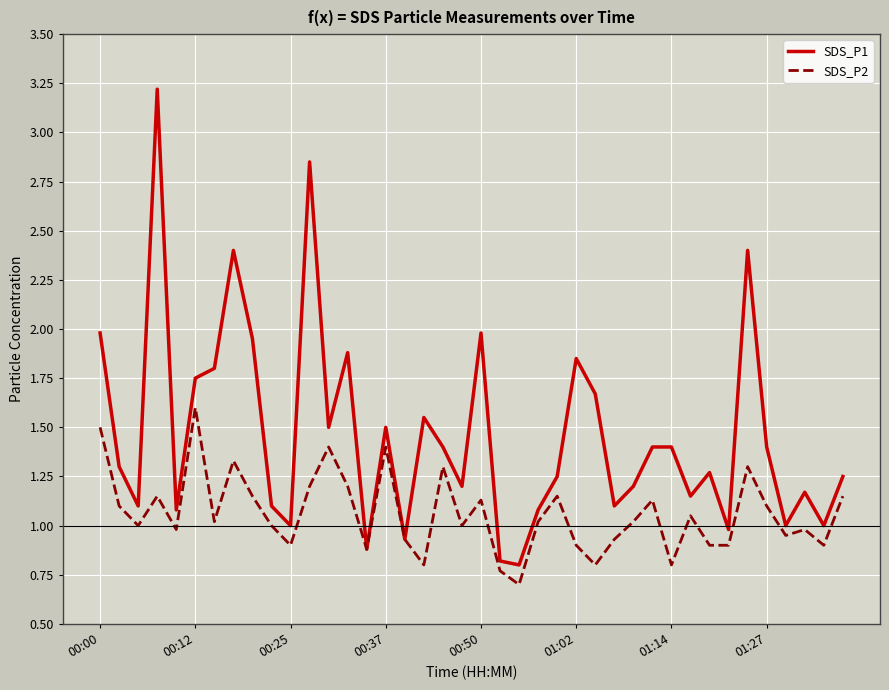

Rank the series by their average value, from highest to lowest.

SDS_P1, SDS_P2